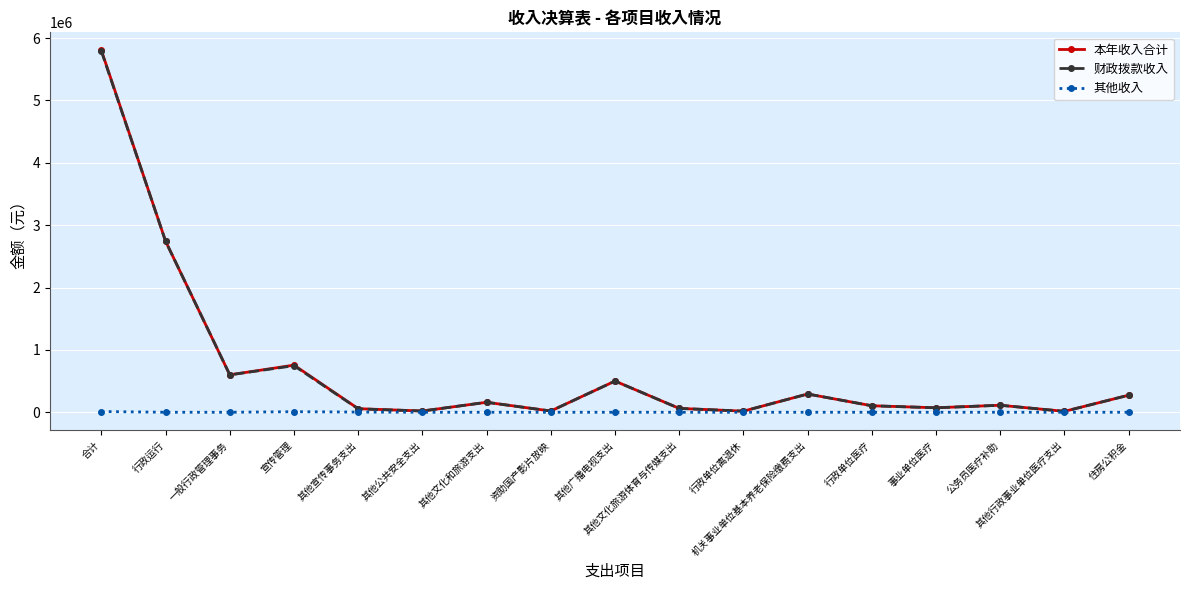

What are all the series names shown in the legend?

本年收入合计, 财政拨款收入, 其他收入